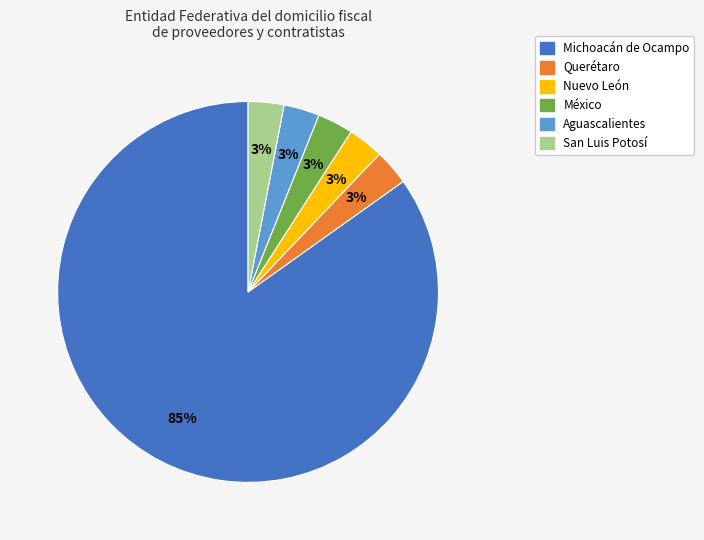

Count the number of slices in the pie.

6